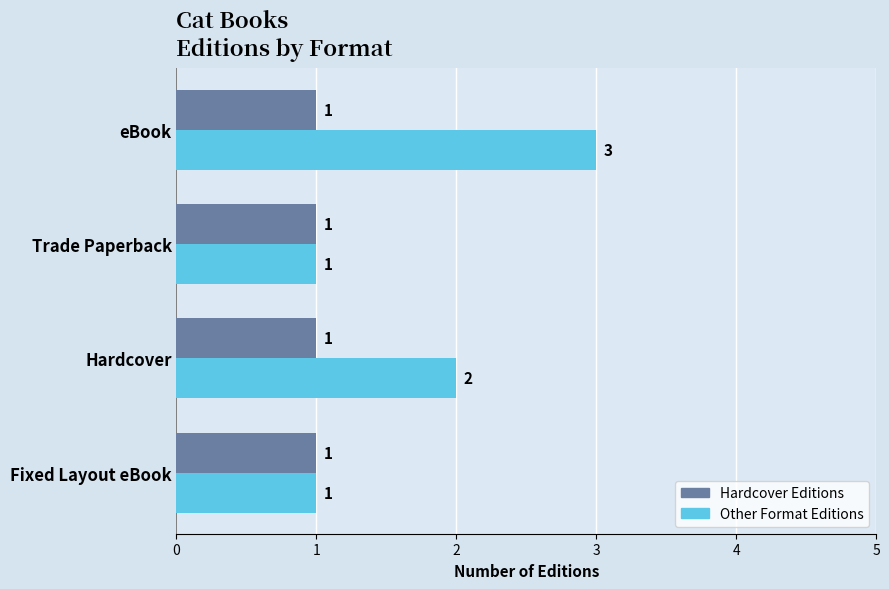

How many Other Format Editions values are between 1 and 3?

4